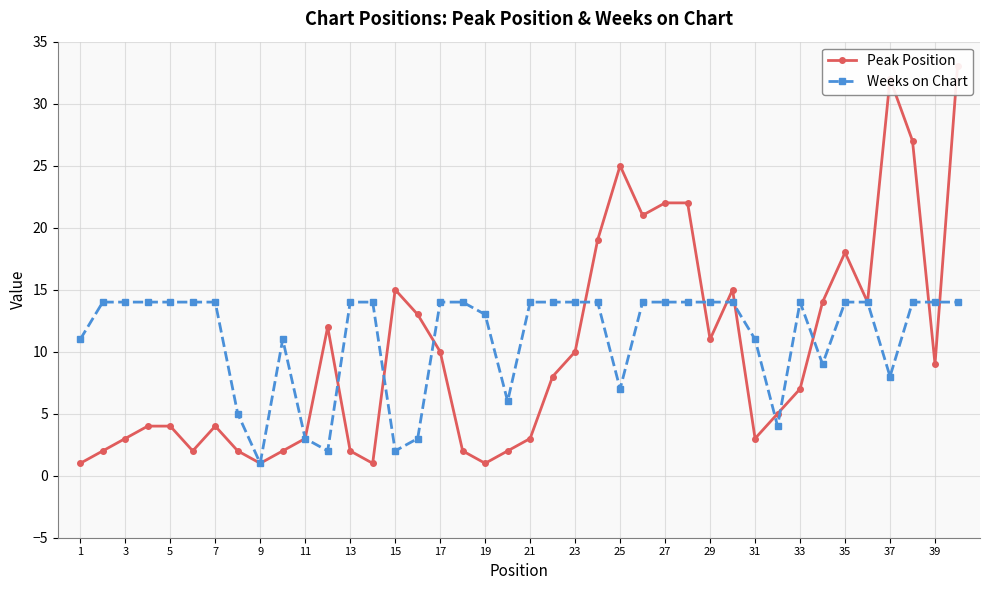

Rank the series at 37 from highest to lowest value.

Weeks on Chart, Peak Position